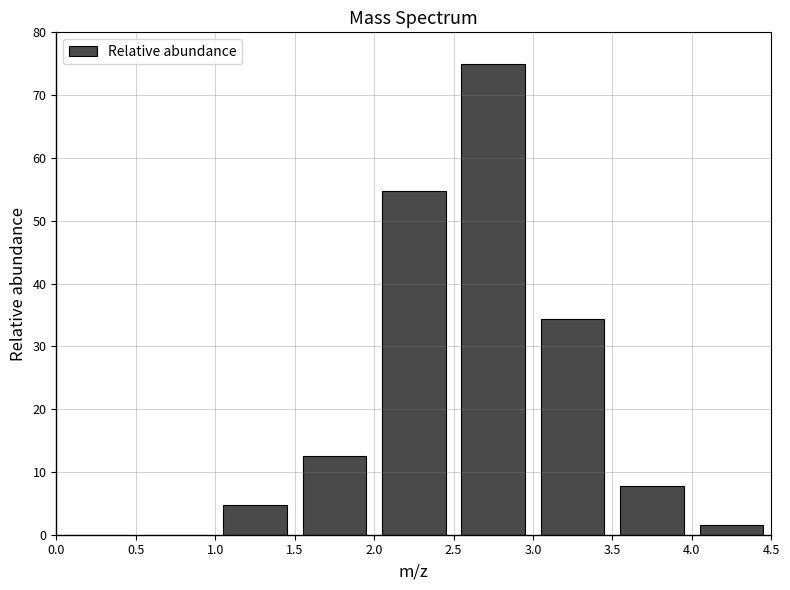

Reading left to right, transcribe this chart: for each bar, give the range it covers on the x-axis and its height. The values are not printed on the chart, so give them approximately, as read against the axis.

0.0 to 0.5: 0
0.5 to 1.0: 0
1.0 to 1.5: 5
1.5 to 2.0: 13
2.0 to 2.5: 55
2.5 to 3.0: 75
3.0 to 3.5: 34
3.5 to 4.0: 8
4.0 to 4.5: 2